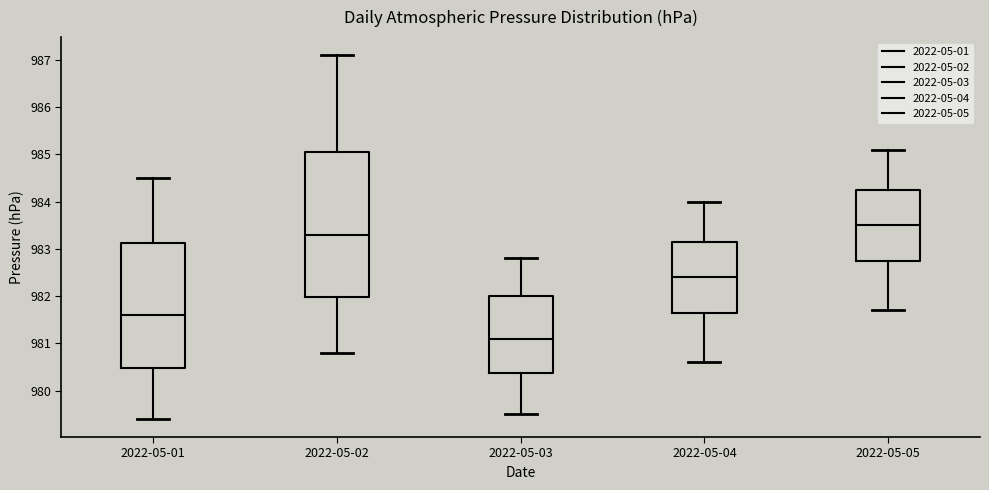

Which box's median line is the lowest?

2022-05-03